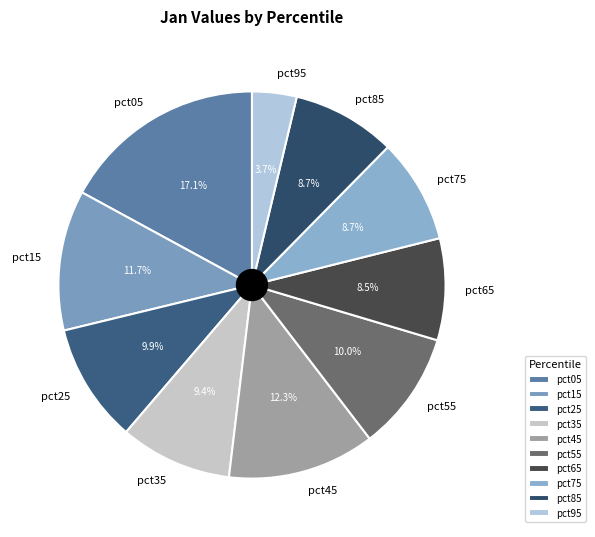

What is the largest slice in the pie chart?

pct05